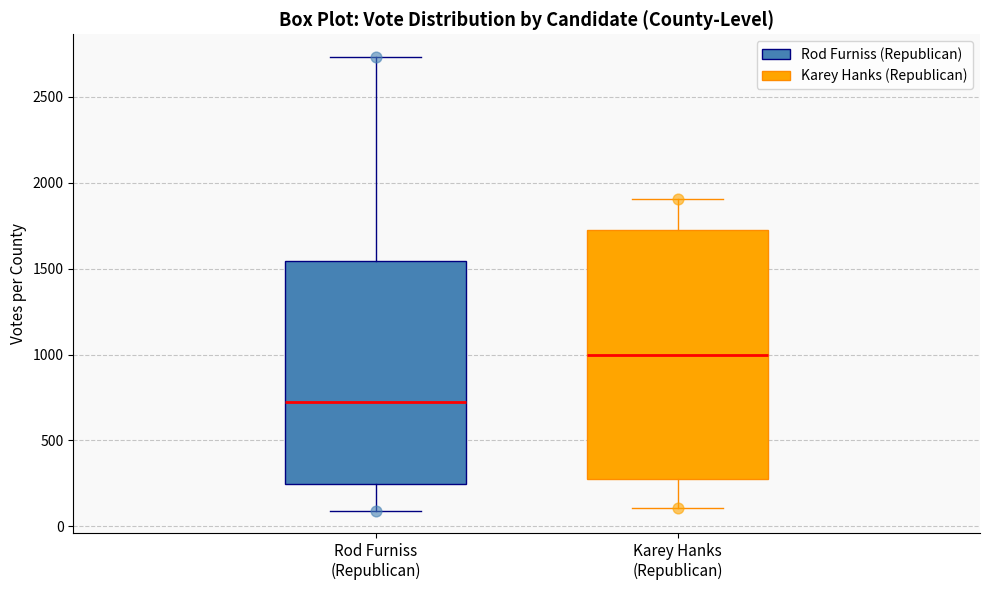

Which box's median line is the lowest?

Rod Furniss (Republican)